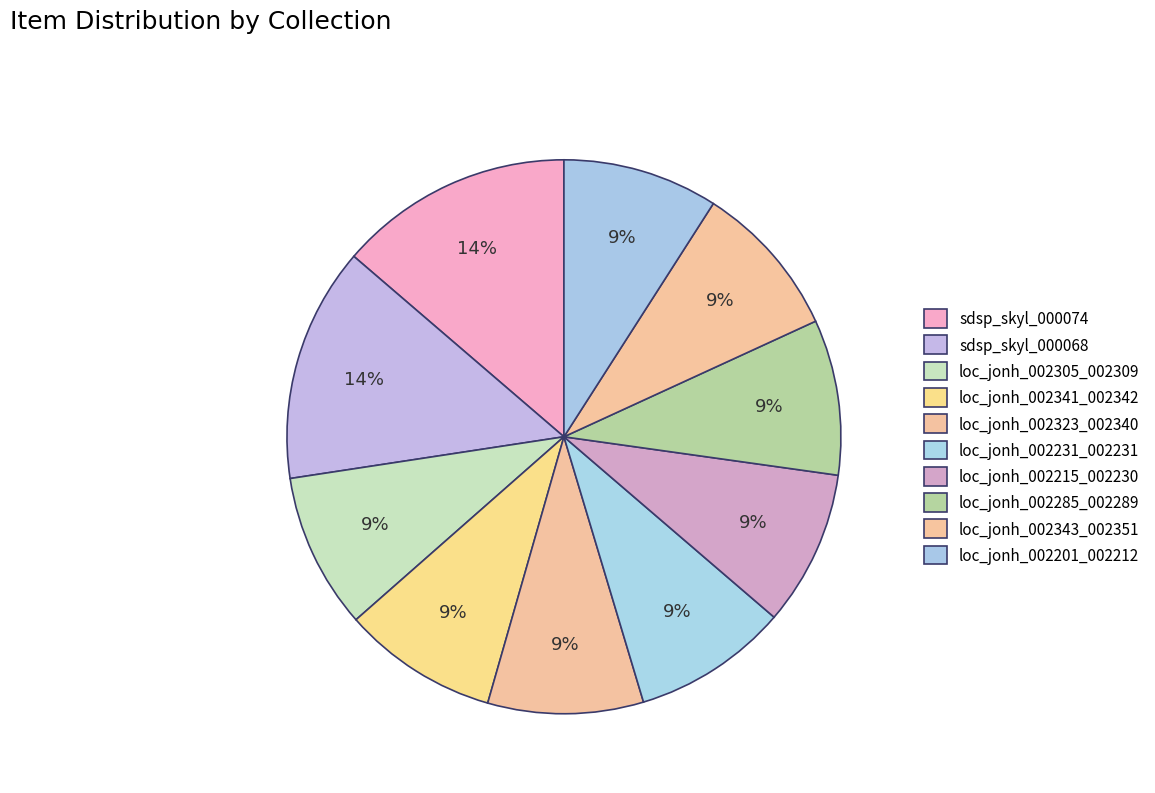

How many slices are in this pie chart?

10